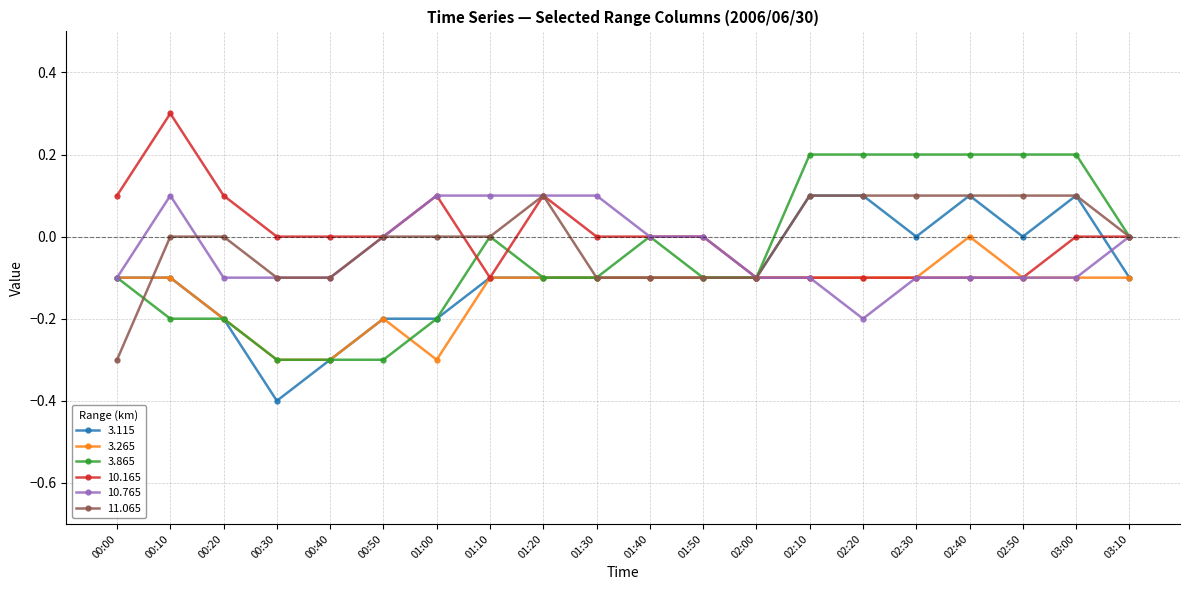

What is the approximate value of 3.115 at 01:10?

-0.1